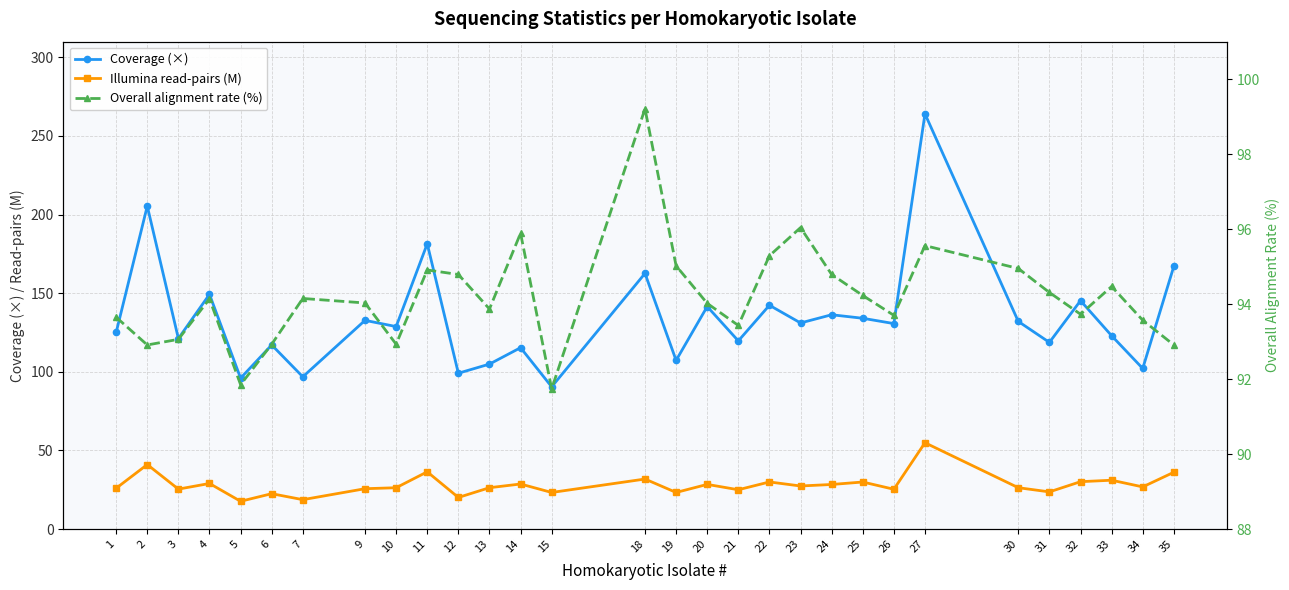

What value does the Illumina read-pairs (M) series have at 34?

26.8